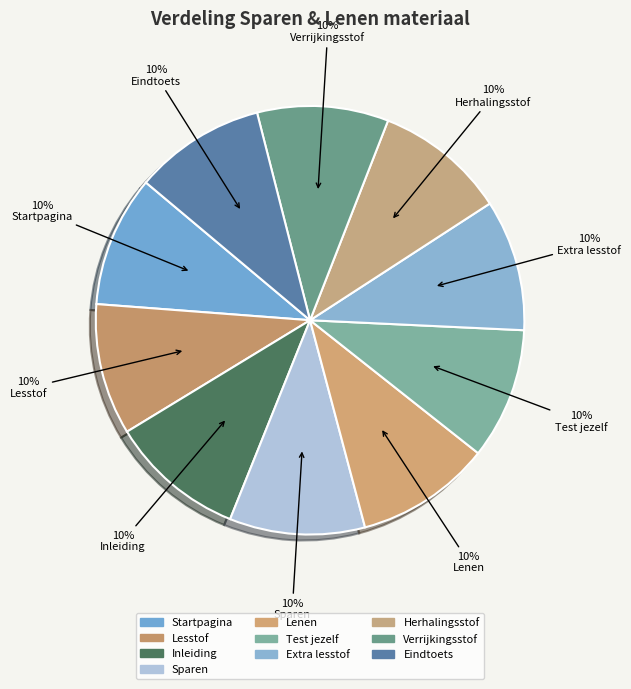

Which slice is the largest?

Lenen